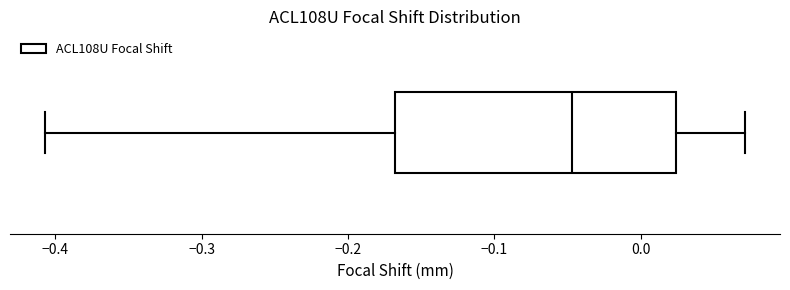

Where is the right edge of the box on the x-axis? The values are not printed on the chart, so give them approximately, as read against the axis.

0.02